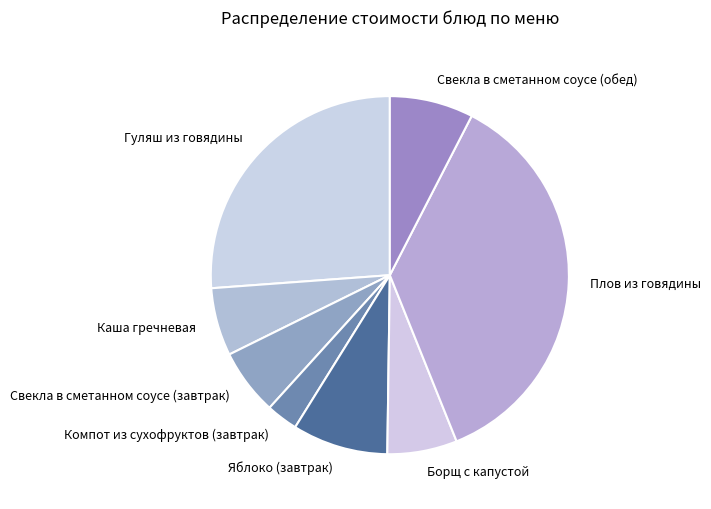

The Свекла в сметанном соусе (обед) slice represents 1% of the pie. True or false?

False